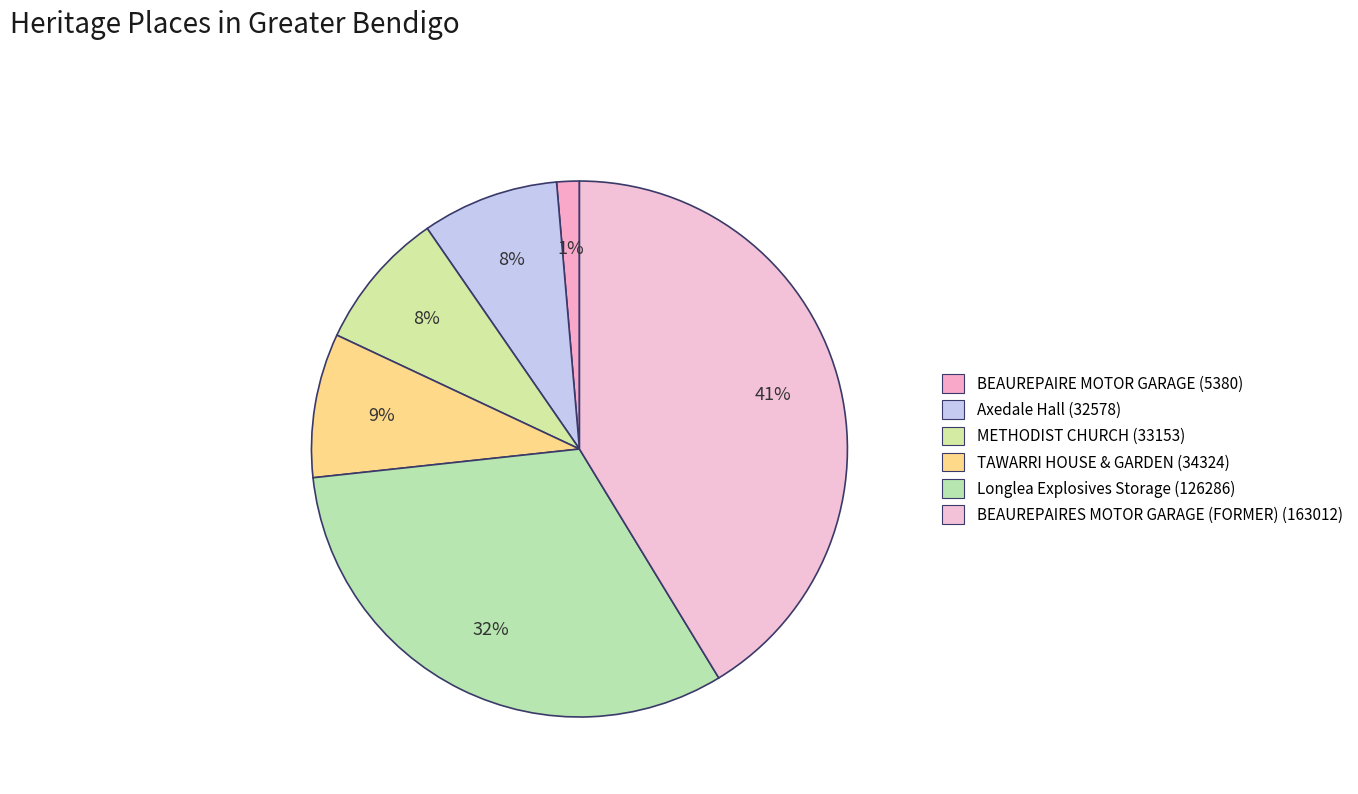

Is it true that BEAUREPAIRES MOTOR GARAGE (FORMER) is 41% of the pie?

True